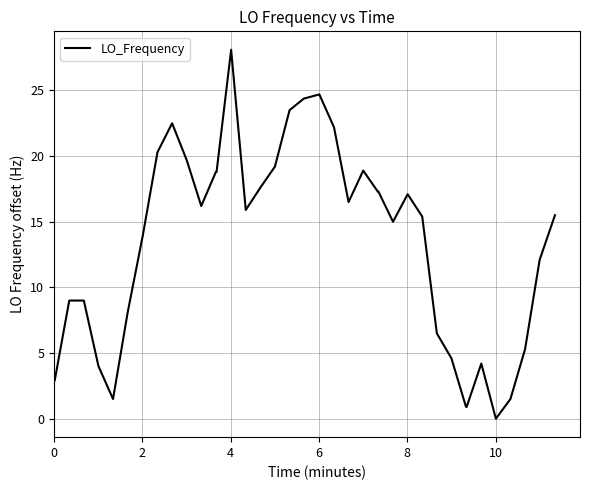

What is the greatest value displayed?

28.1